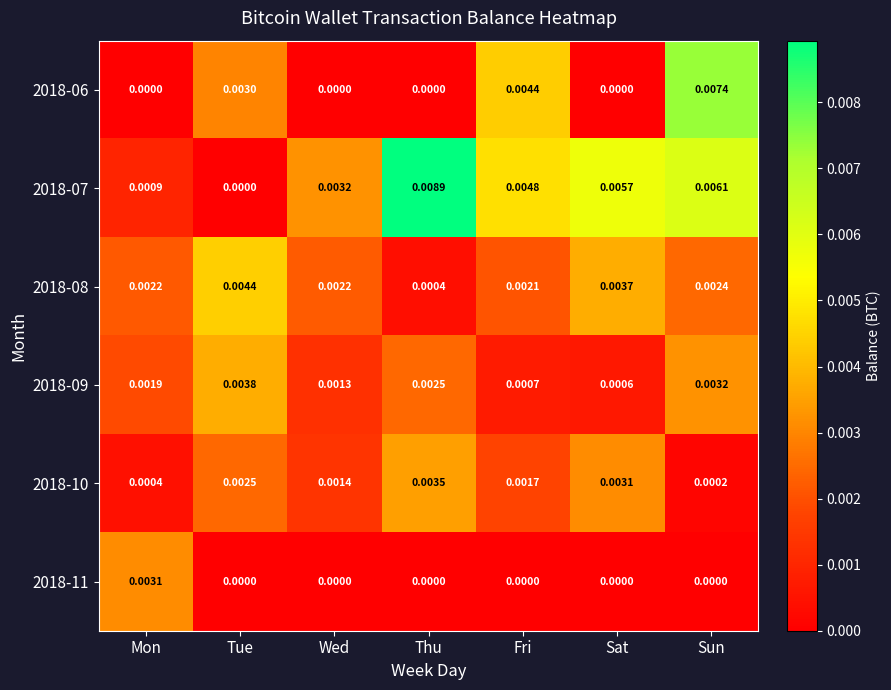

Where is 2018-10 nearest to the value 0?

Sun